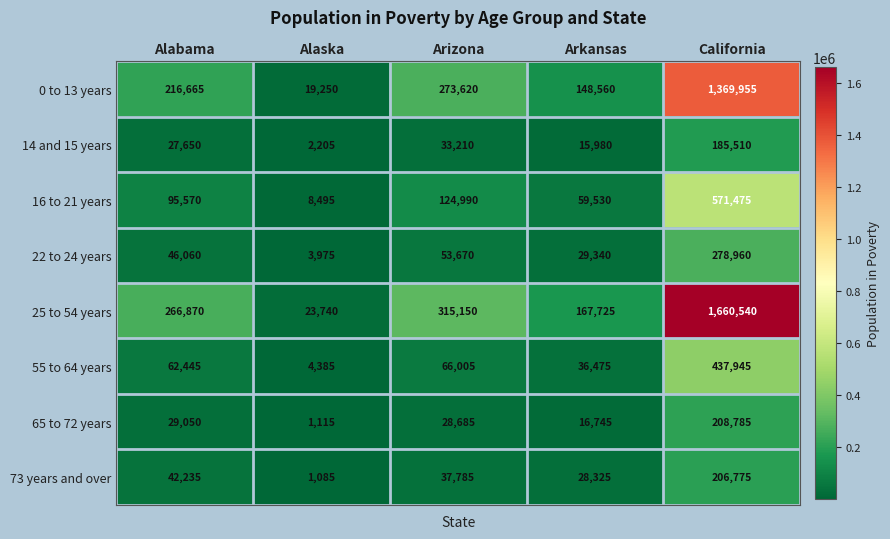

What is the spread (max minus min) of values at Arizona?

286465